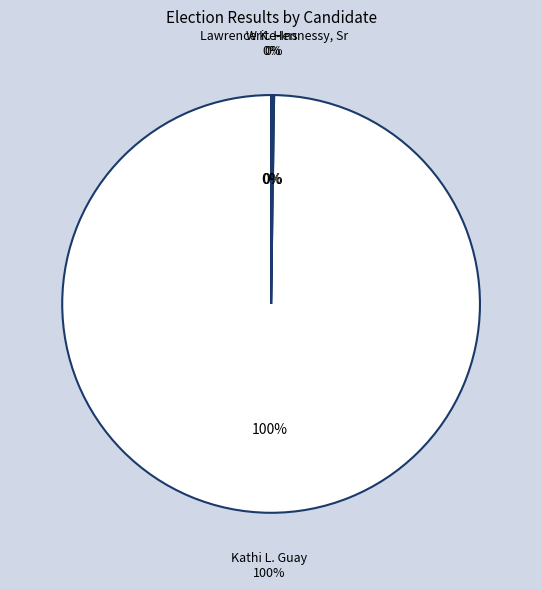

What is the ratio of the value at Kathi L. Guay to the value at Write-Ins?

864.2